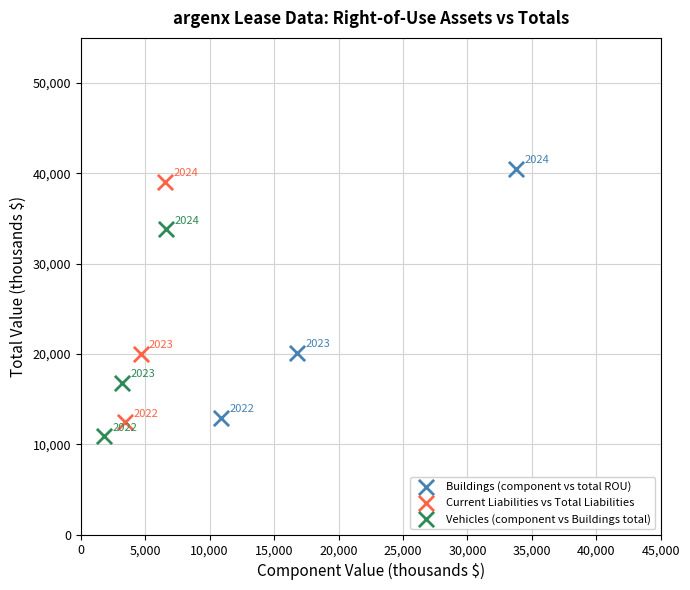

Which series has the widest spread of Y values?

Buildings (component vs total ROU)